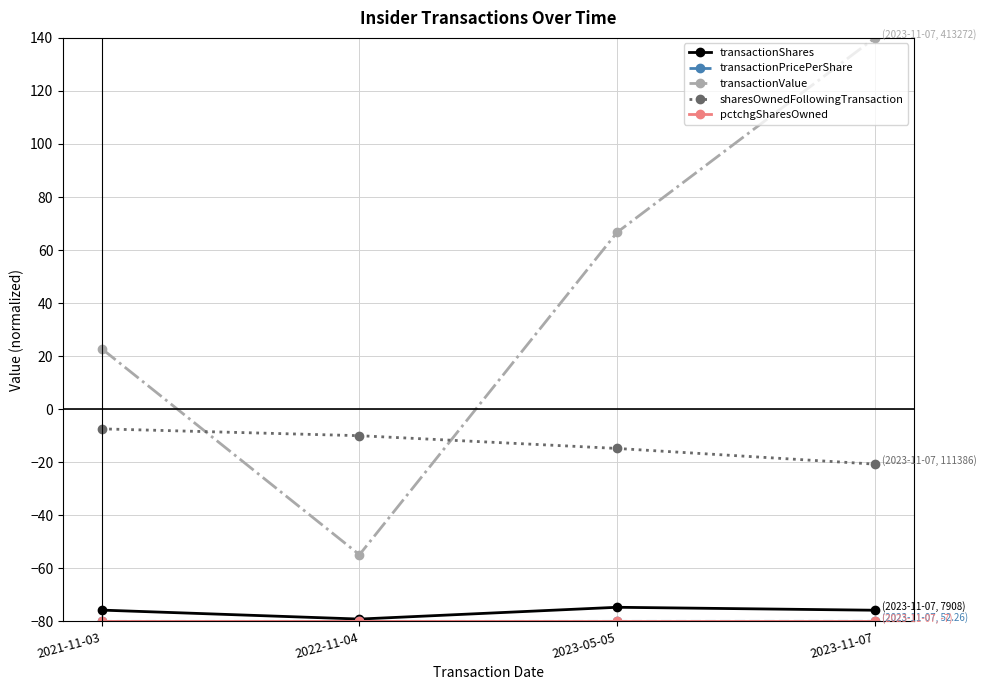

What is the difference between the maximum and minimum values in the transactionShares series?

4.4